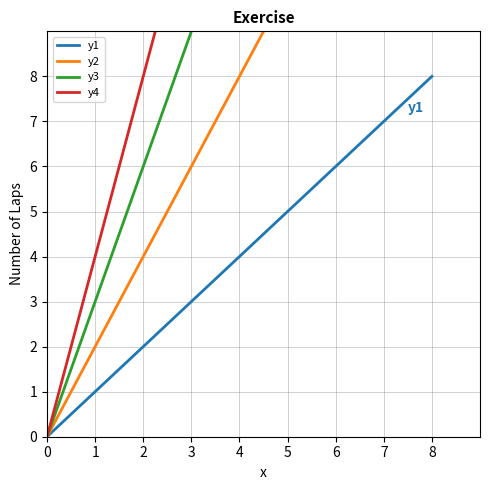

Does the chart have visible grid lines?

Yes